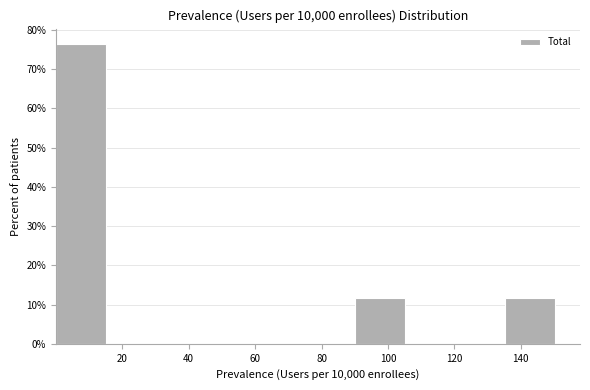

Reading left to right, transcribe this chart: for each bar, give the range it covers on the x-axis and its height. Neither the bar edges nor the heights are printed on the chart, so give them approximately, as read against the axes.

0 to 16: 76
16 to 30: 0
30 to 46: 0
46 to 60: 0
60 to 76: 0
76 to 90: 0
90 to 106: 12
106 to 120: 0
120 to 136: 0
136 to 150: 12